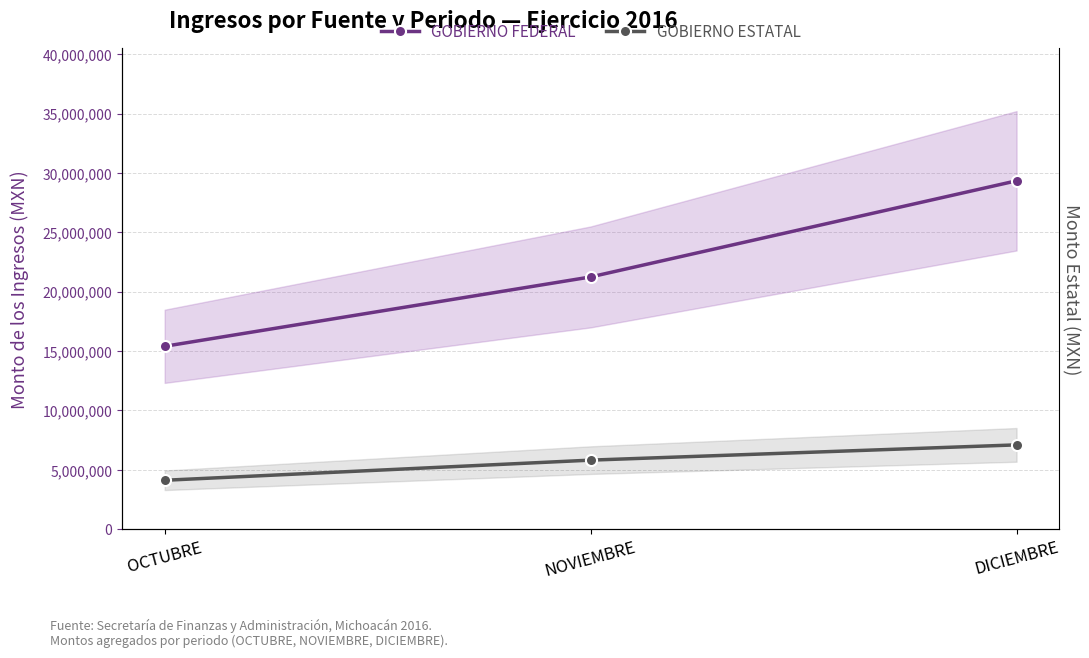

Reading left to right, list all the values displayed in this chart.

GOBIERNO FEDERAL: OCTUBRE=15403060.0	NOVIEMBRE=21242729.0	DICIEMBRE=29337930.8
GOBIERNO ESTATAL: OCTUBRE=4124336.0	NOVIEMBRE=5819591.0	DICIEMBRE=7104695.0